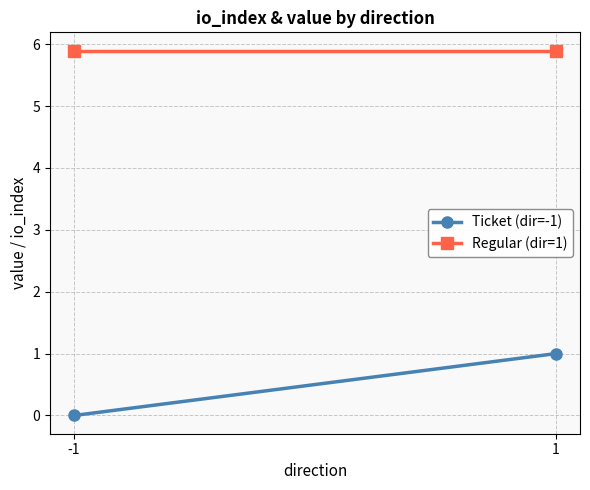

Reading left to right, list all the values displayed in this chart.

Ticket (dir=-1): -1=0.0	1=1.0
Regular (dir=1): -1=5.9	1=5.9